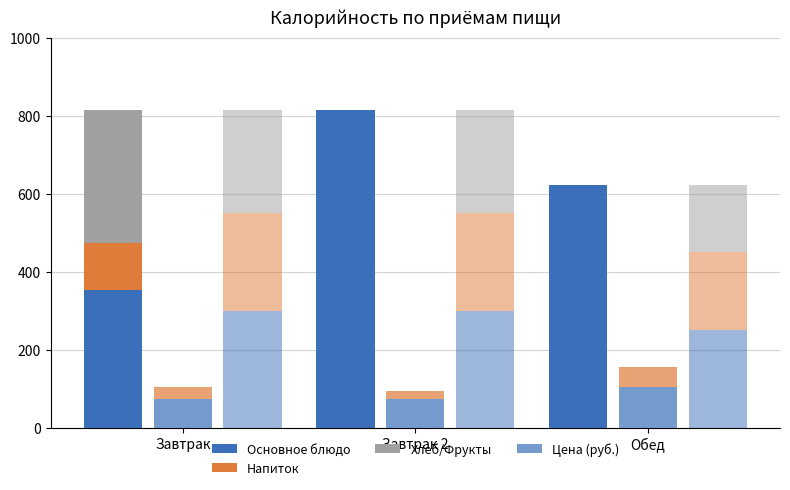

Between Завтрак 2 and Обед, which is larger?

Завтрак 2